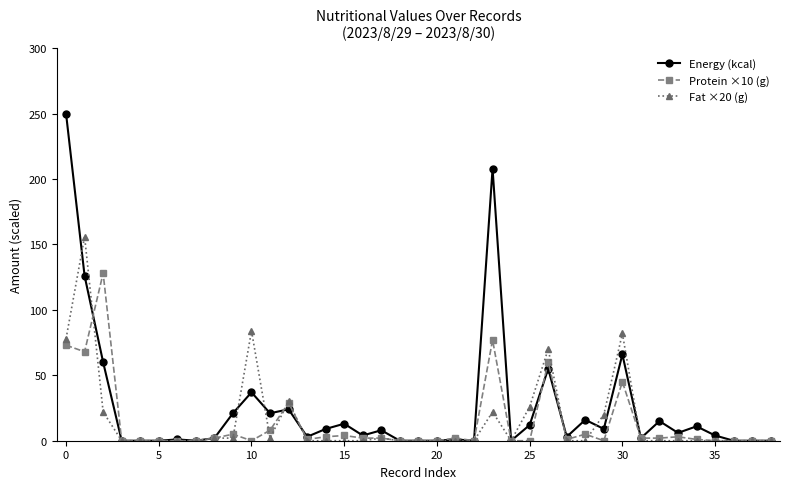

Which series has the largest total across all categories?

Energy (kcal)